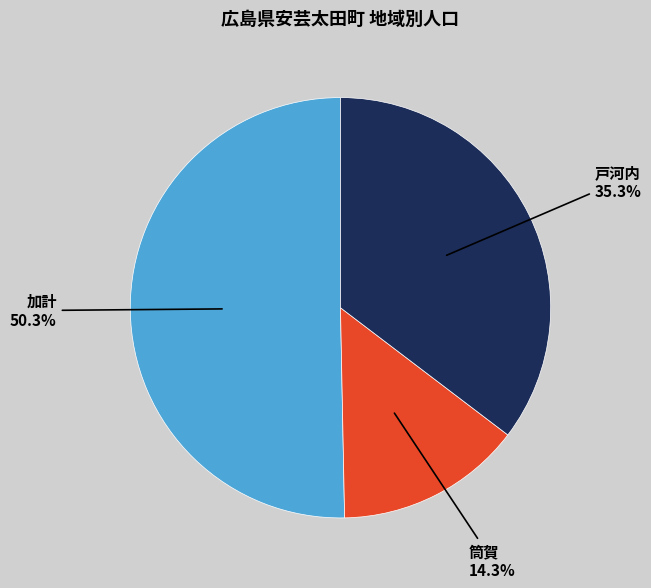

Is there any slice that represents more than half of the pie?

Yes